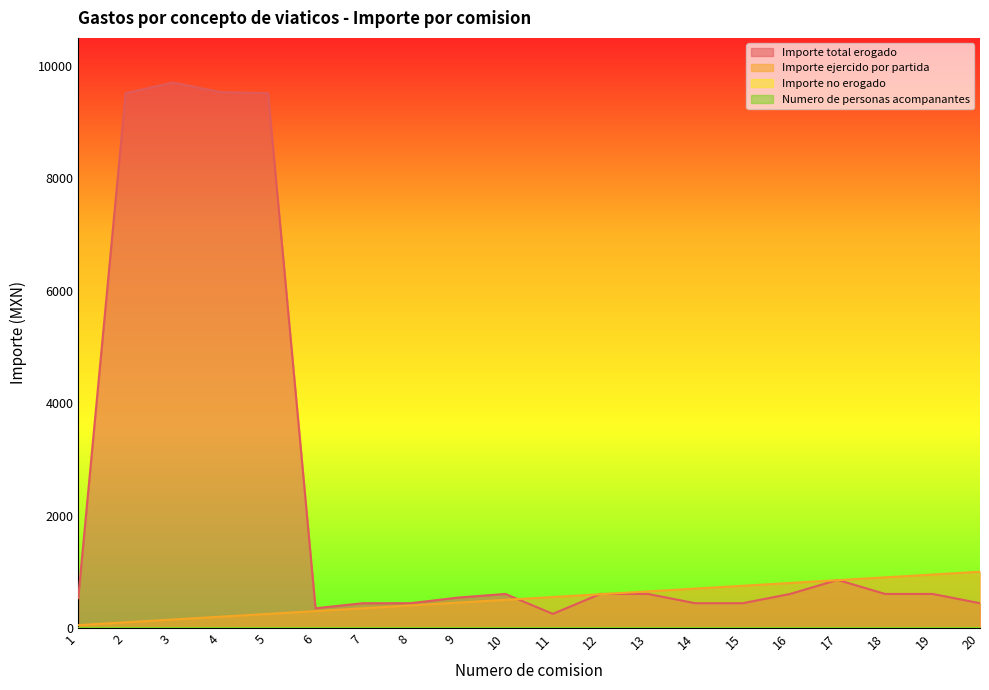

True or false: Importe total erogado has a value of 440.0 at 8.

True